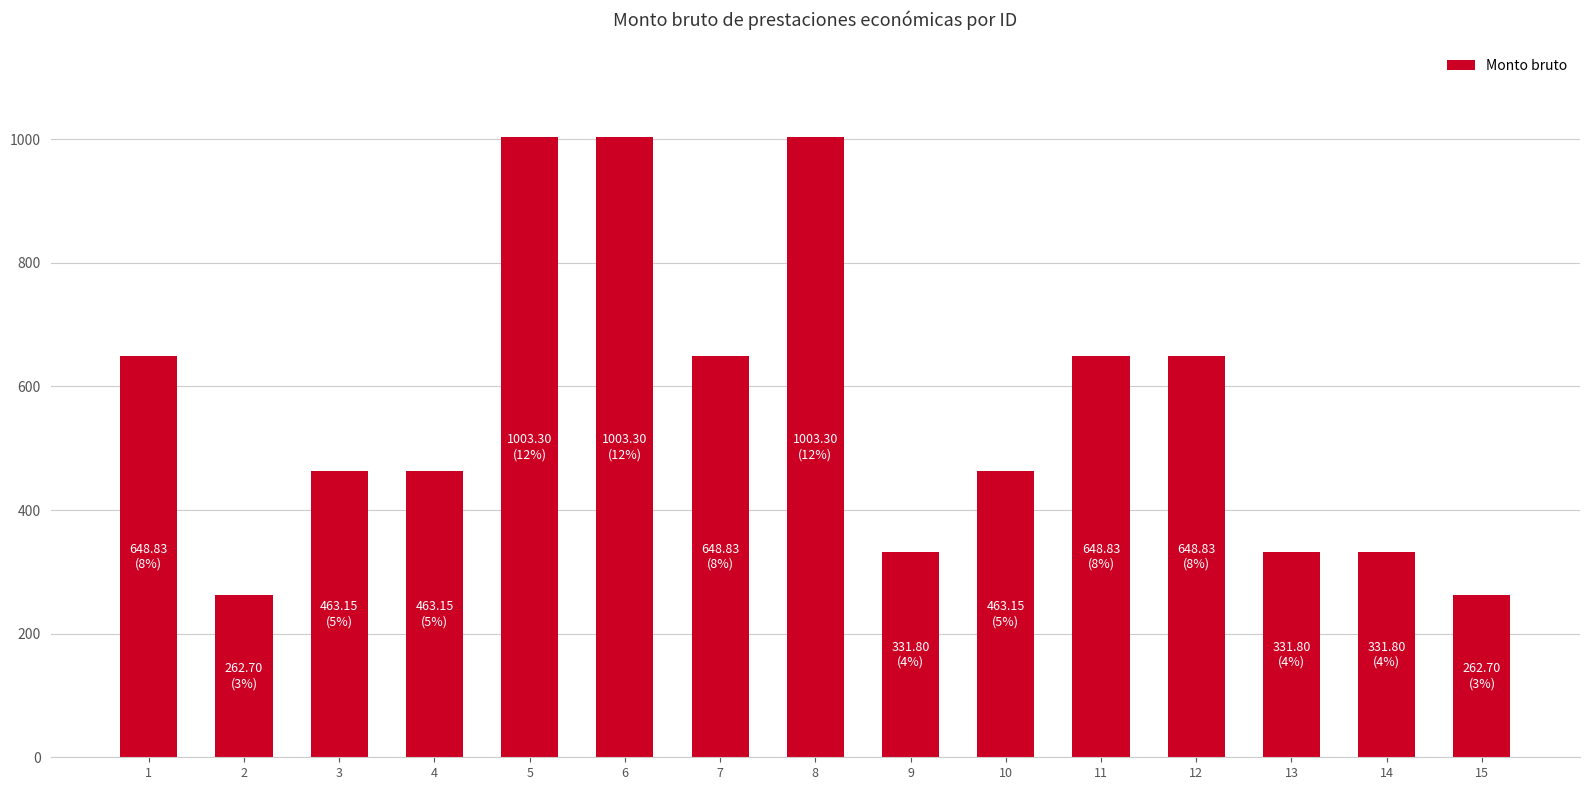

What is the value of the 2nd bar from the left?

262.7